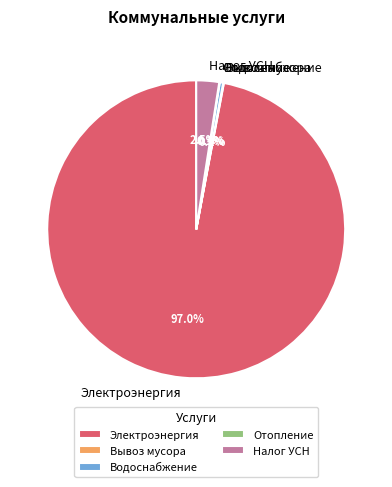

Which slice represents more than half of the pie?

Электроэнергия